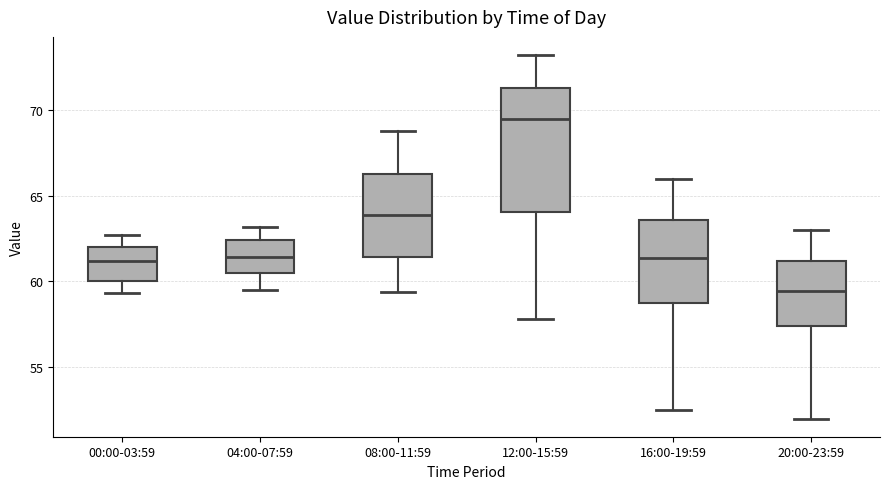

Which box's median line is the lowest?

20:00-23:59